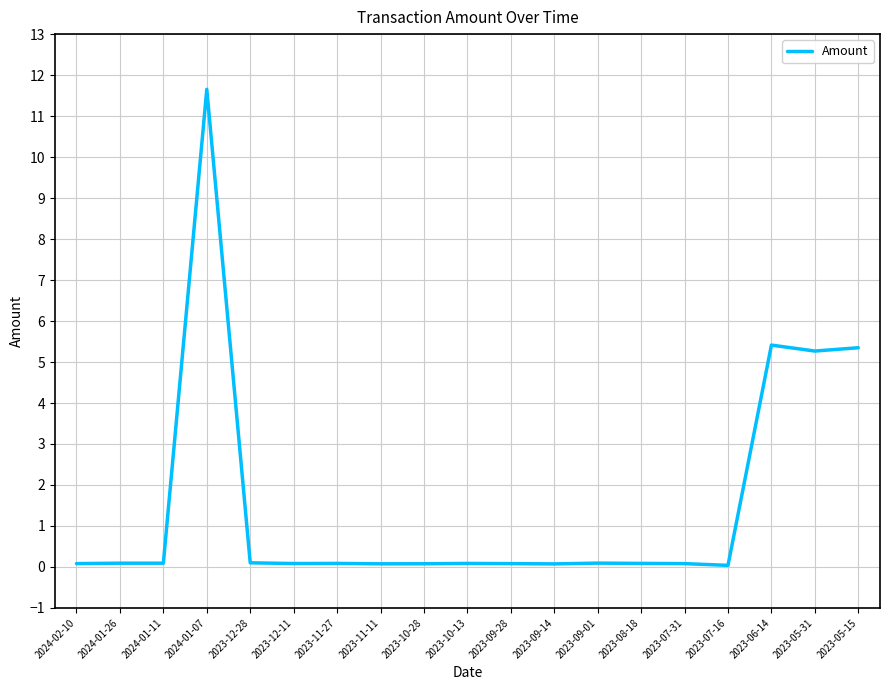

True or false: the data shows 7.1 at 2023-06-14.

False